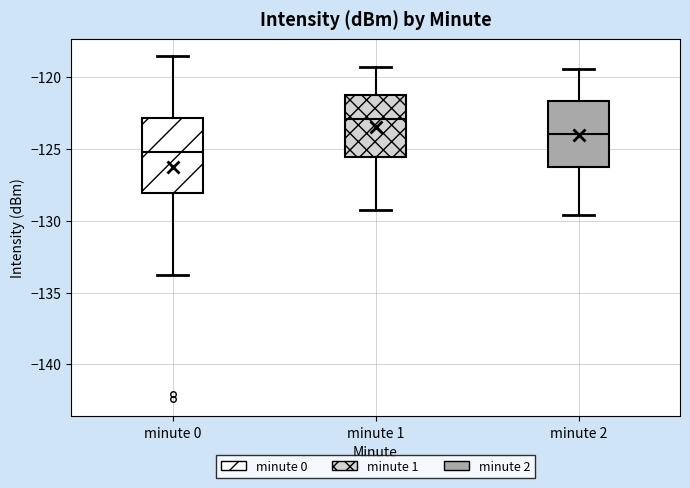

Where is the upper edge of the box for minute 0 on the y-axis? The values are not printed on the chart, so give them approximately, as read against the axis.

-123.0